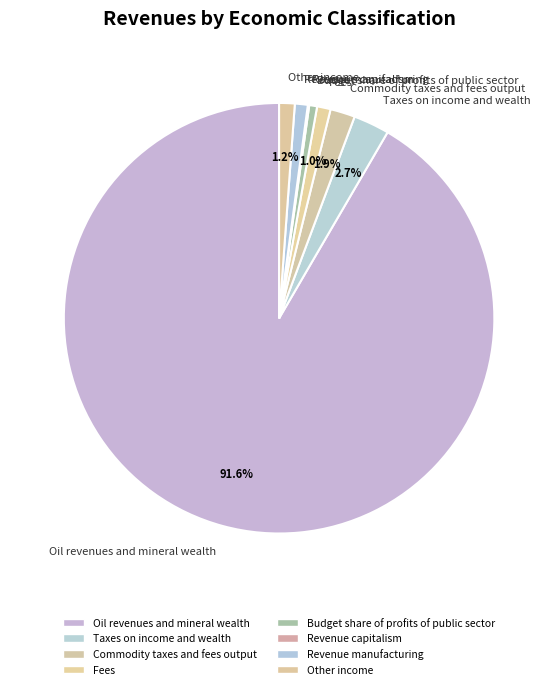

Does any single category account for the majority?

Yes